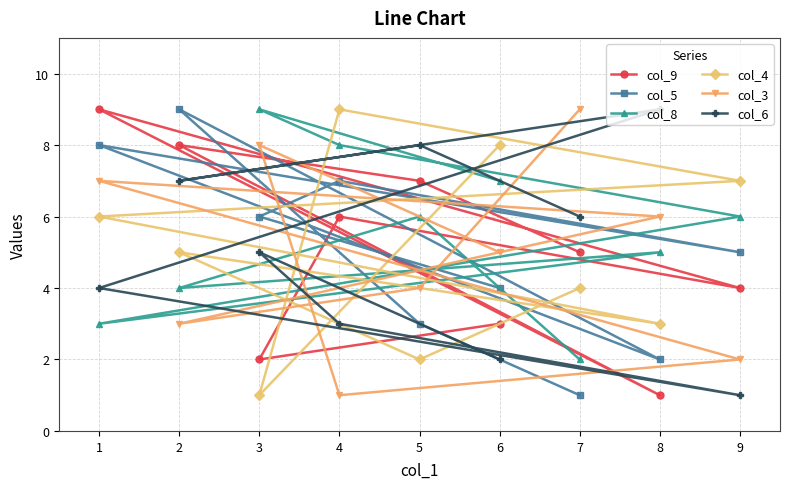

Reading left to right, transcribe all the data shown in this chart.

col_9: 1=9	2=8	3=2	4=6	5=7	6=3	7=5	8=1	9=4
col_5: 1=8	2=9	3=6	4=7	5=3	6=4	7=1	8=2	9=5
col_8: 1=3	2=4	3=9	4=8	5=6	6=7	7=2	8=5	9=6
col_4: 1=6	2=5	3=1	4=9	5=2	6=8	7=4	8=3	9=7
col_3: 1=7	2=3	3=8	4=1	5=4	6=5	7=9	8=6	9=2
col_6: 1=4	2=7	3=5	4=3	5=8	6=2	7=6	8=9	9=1